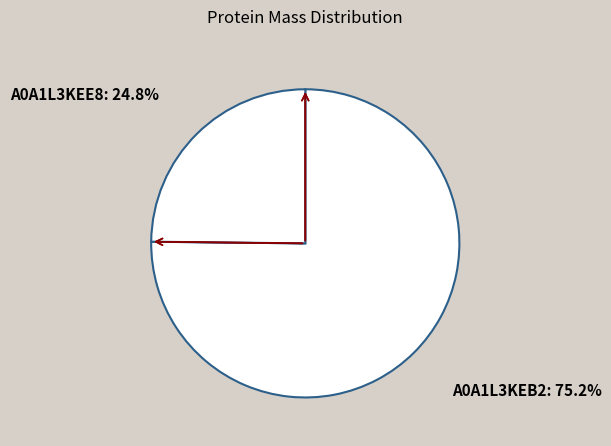

How many segments does this pie chart have?

2